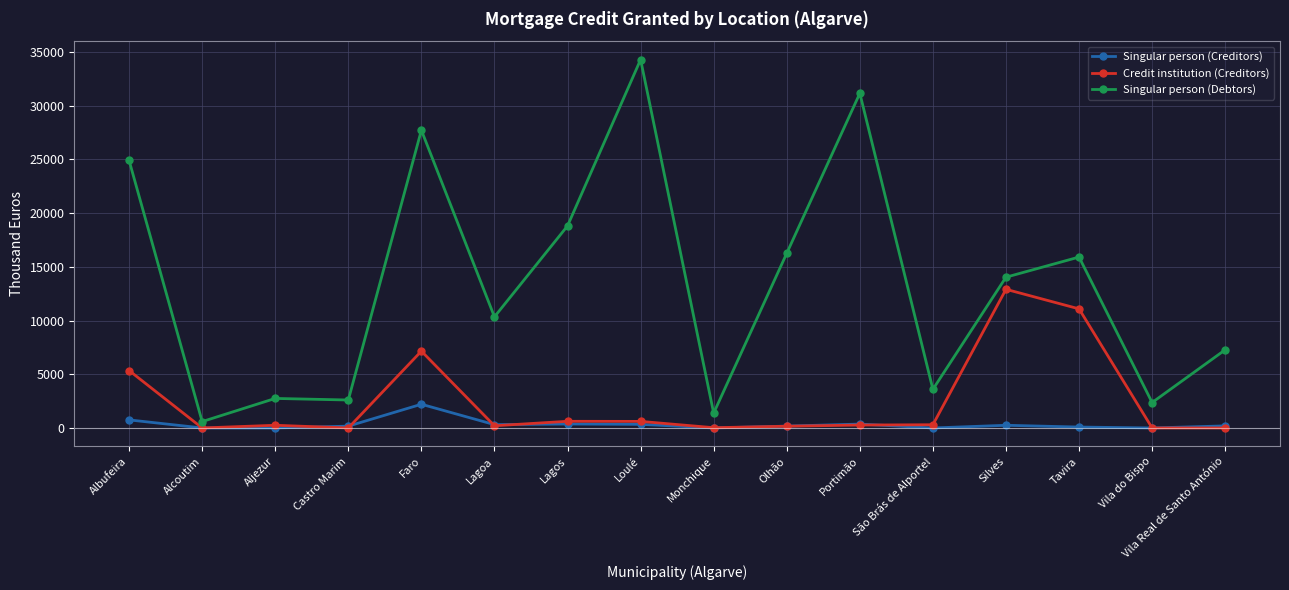

What is the sum of all Credit institution (Creditors) values?

38949